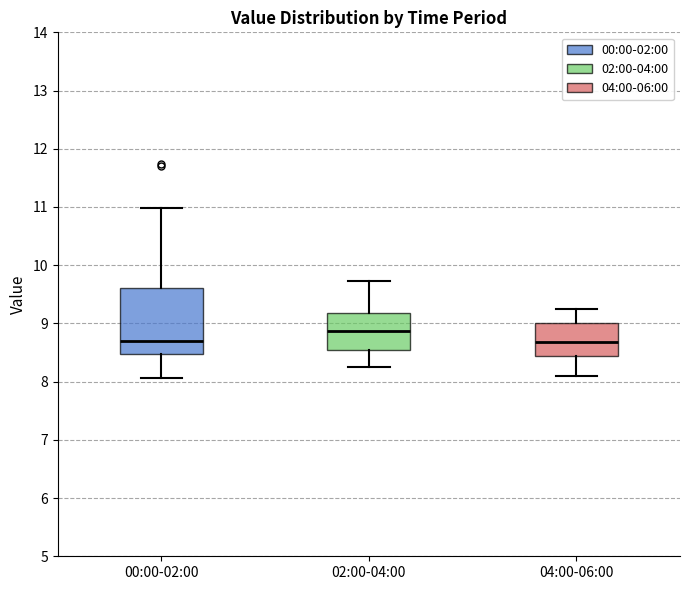

Where does the upper whisker of the box for 02:00-04:00 end on the y-axis? The values are not printed on the chart, so give them approximately, as read against the axis.

9.7